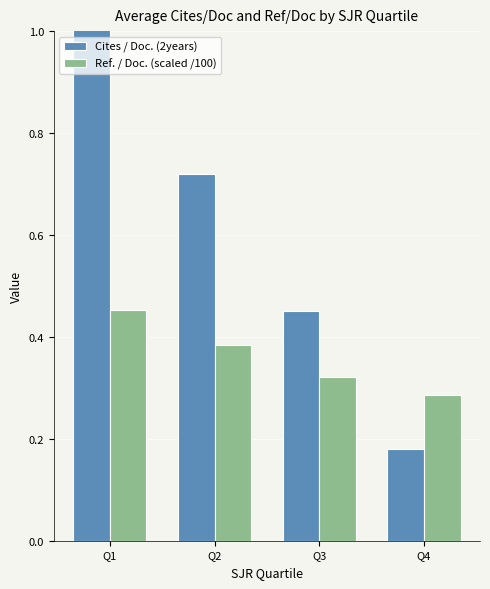

How many bars are there in each group?

2